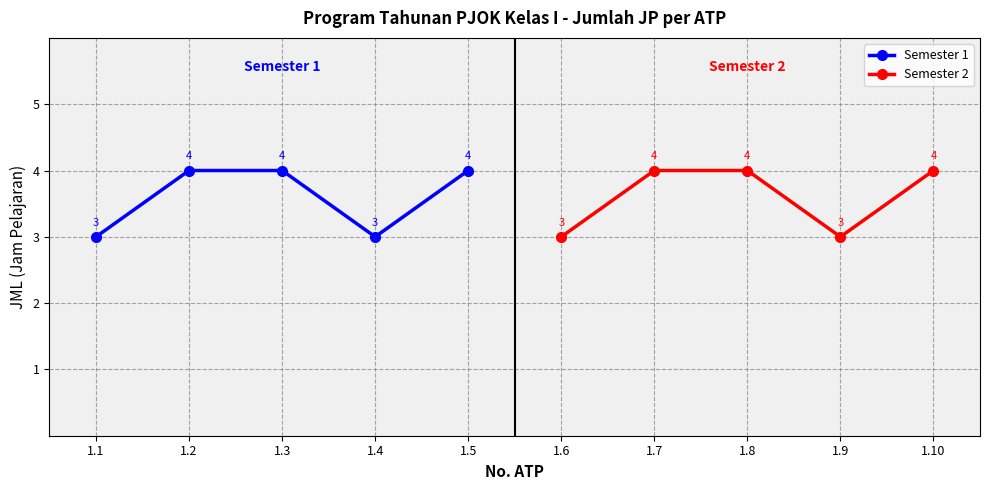

Does the chart have visible grid lines?

Yes